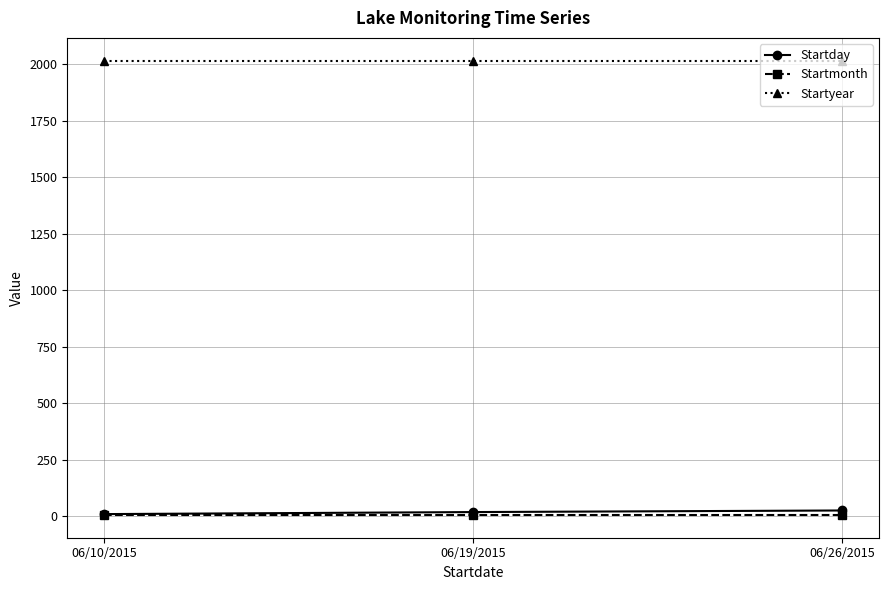

What position from the right is 06/19/2015?

2